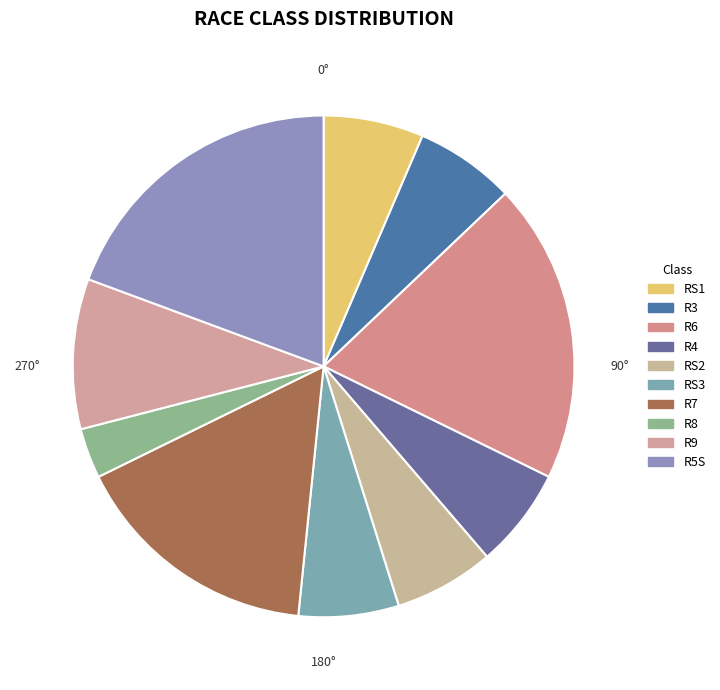

Combined, do R3 and R4 account for over 50%?

No